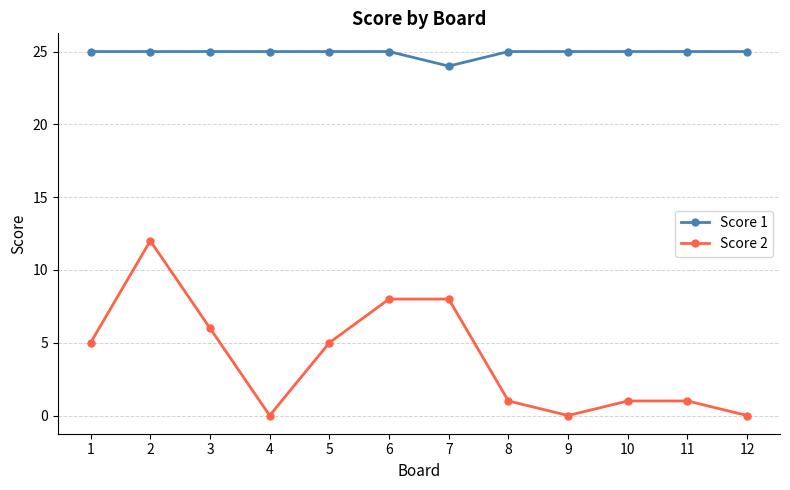

Where is Score 1 nearest to the value 24?

7